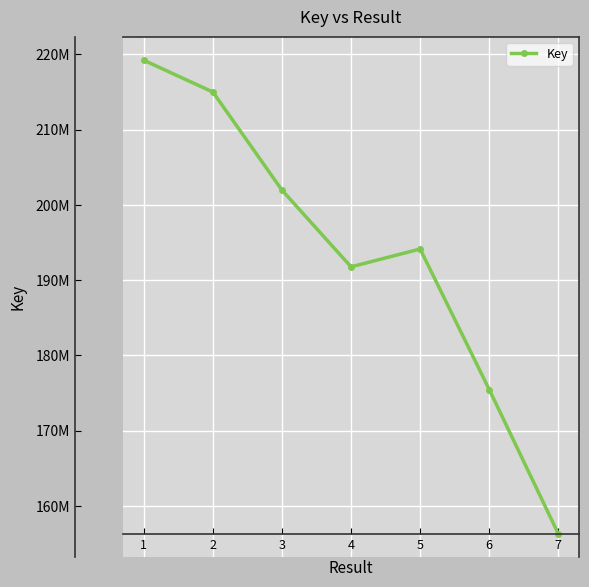

Is this an area chart (filled region under the line)?

No